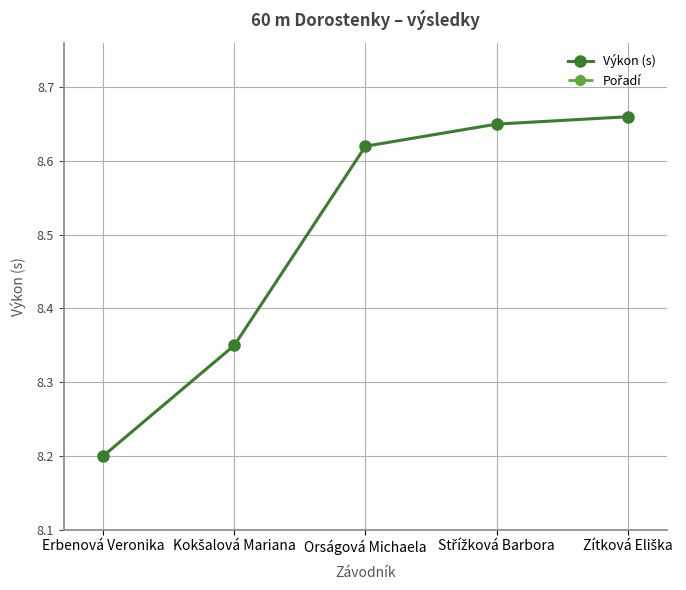

What is the maximum value for Výkon (s)?

8.7